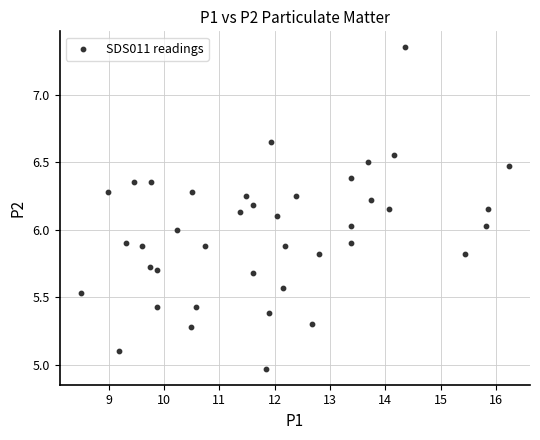

What is the range of X values (max minus min)?

7.7